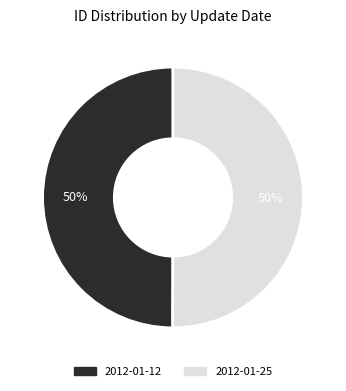

What is the ratio of the value at 2012-01-25 to the value at 2012-01-12?

1.0